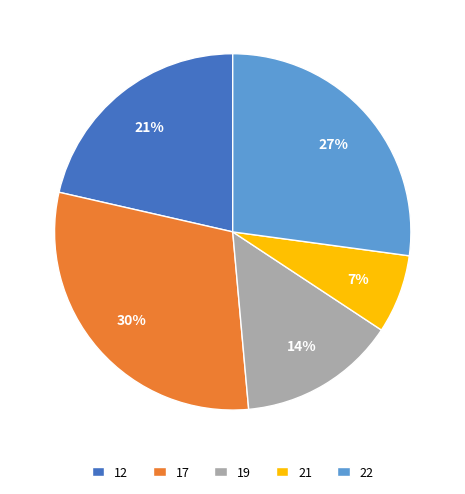

What is the ratio of the value at 12 to the value at 21?

3.0